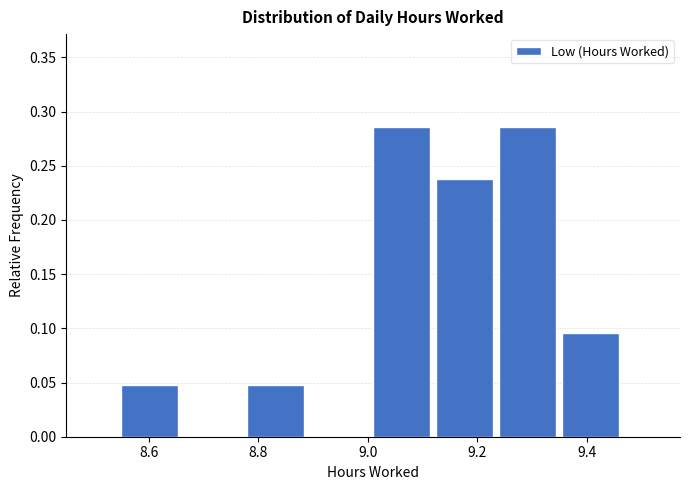

Reading left to right, transcribe this chart: for each bar, give the range it covers on the x-axis and its height. Neither the bar edges nor the heights are printed on the chart, so give them approximately, as read against the axes.

8.550 to 8.665: 0.050
8.665 to 8.780: 0
8.780 to 8.895: 0.050
8.895 to 9.010: 0
9.010 to 9.125: 0.285
9.125 to 9.240: 0.240
9.240 to 9.355: 0.285
9.355 to 9.470: 0.095